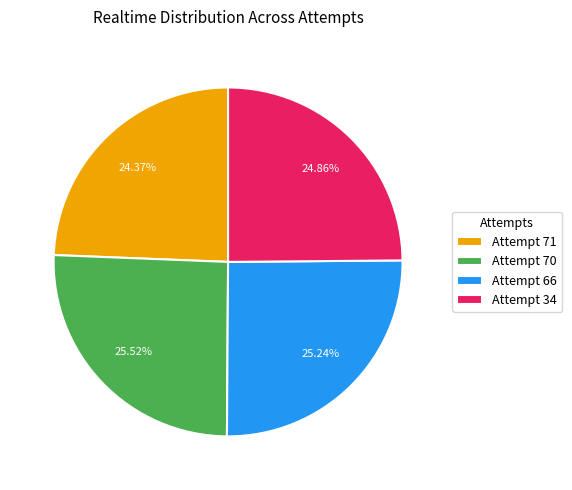

To the nearest percent, what percentage of the pie is Attempt 71?

24%